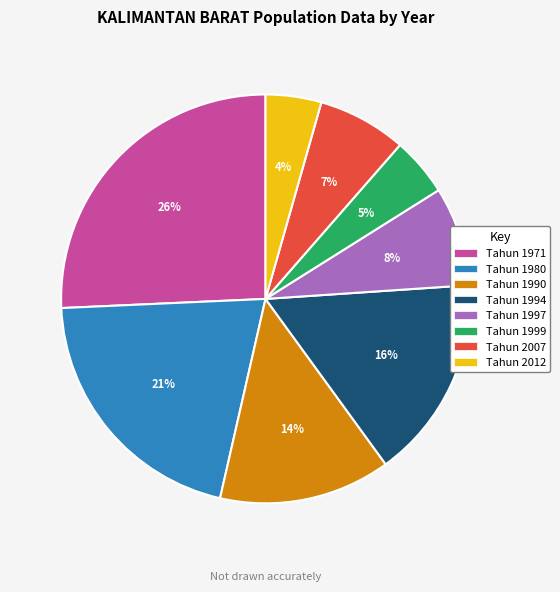

To the nearest percent, what percentage of the pie is Tahun 2012?

4%